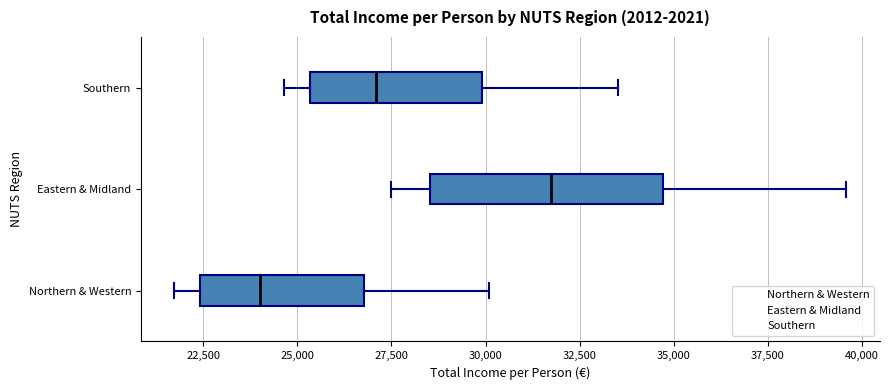

Reading bottom to top, read every box against the x-axis: the position of its median line, the range the box covers, and the ends of its whiskers. The values are not printed on the chart, so give them approximately, as read against the axis.

Northern & Western: median 24000, box 22500 to 27000, whiskers 21500 to 30000
Eastern & Midland: median 31500, box 28500 to 34500, whiskers 27500 to 39500
Southern: median 27000, box 25500 to 30000, whiskers 24500 to 33500